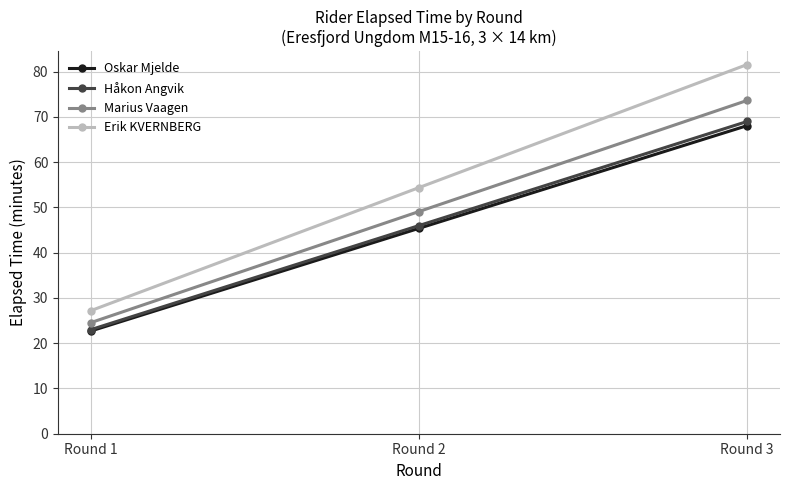

How many data points in Håkon Angvik are above 45?

2